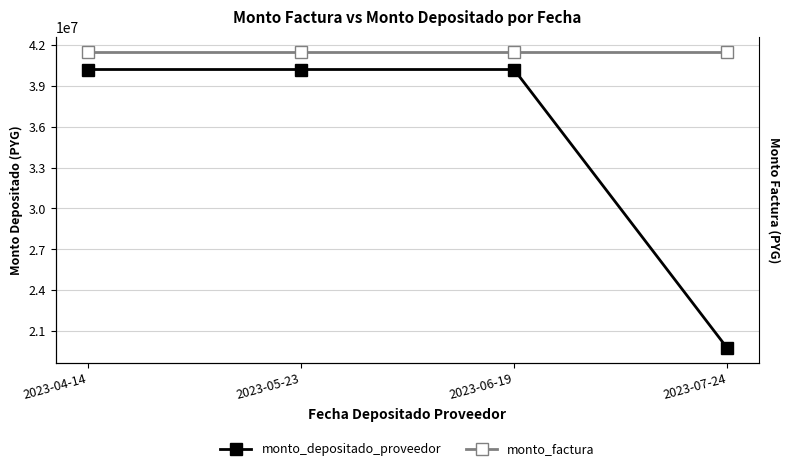

What is the total value across all series at 2023-04-14?

81683320